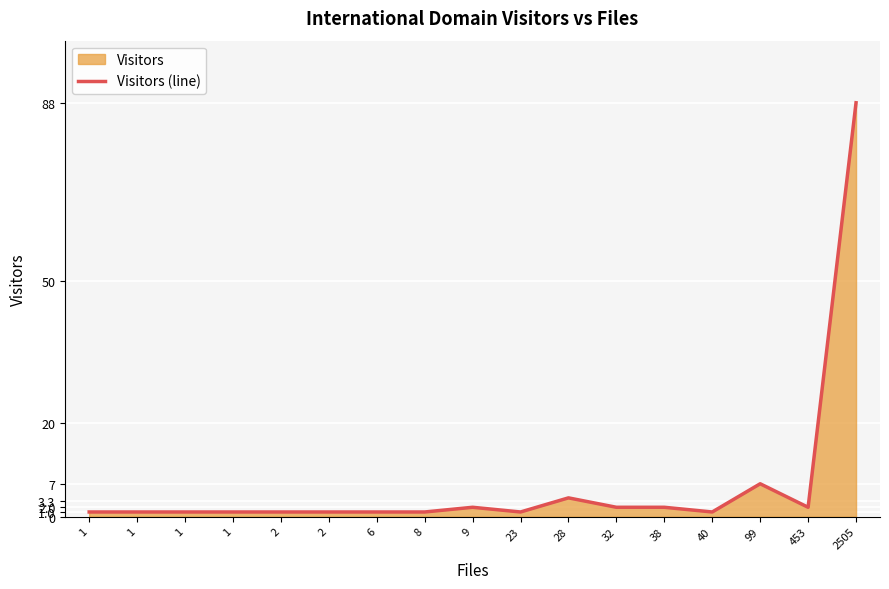

What is the difference between the values at 40 and 32?

1